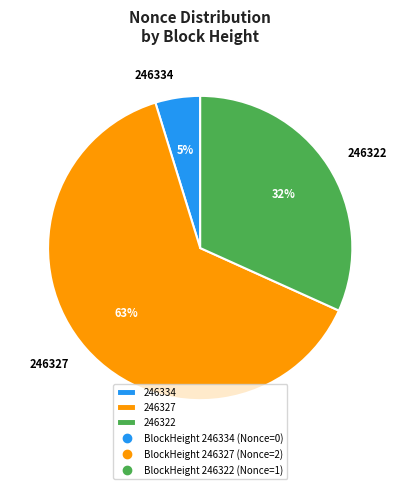

How many slices are in this pie chart?

3